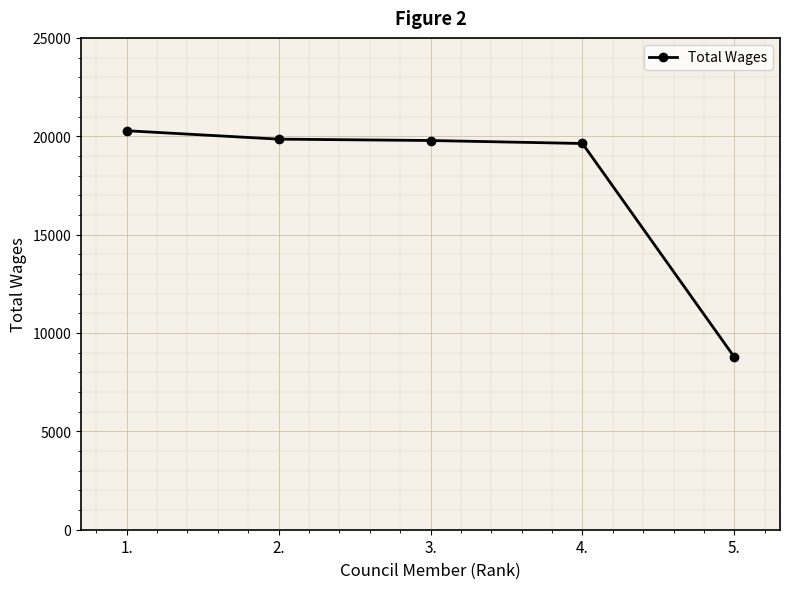

How many series are shown in this chart?

1